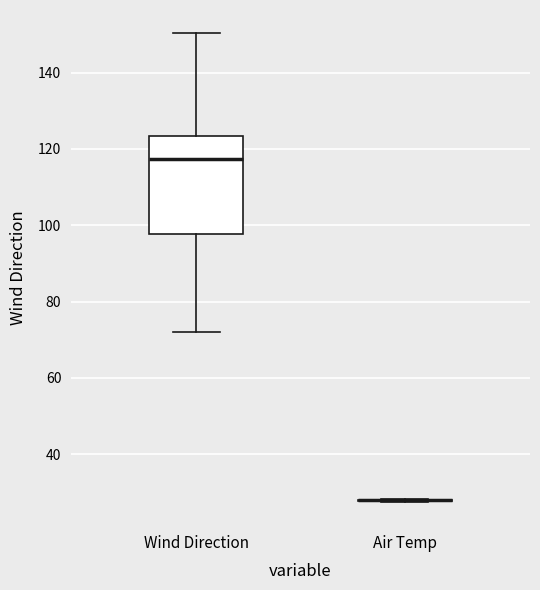

Comparing the boxes themselves (not the whiskers), which one is the tallest?

Wind Direction